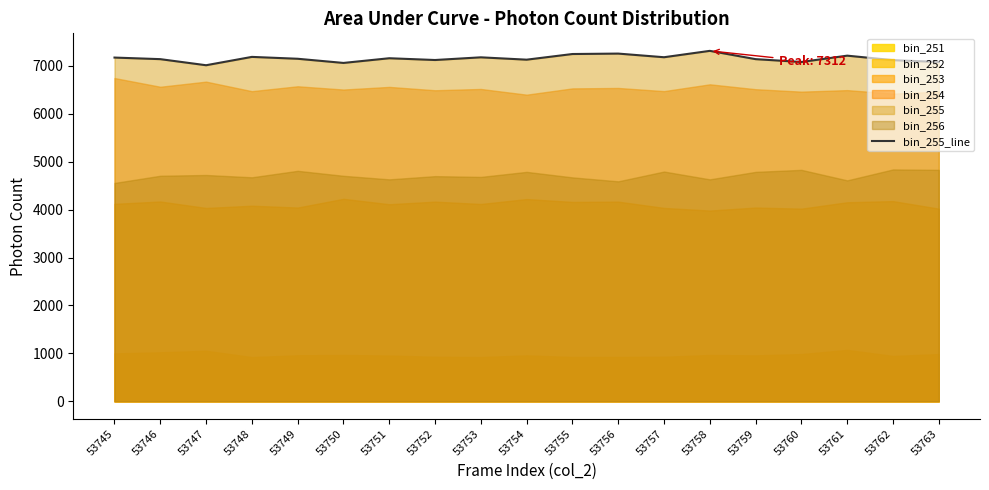

List the labels in order of value, largest first.

53758, 53756, 53755, 53761, 53748, 53757, 53753, 53745, 53751, 53749, 53746, 53759, 53754, 53752, 53762, 53760, 53763, 53750, 53747